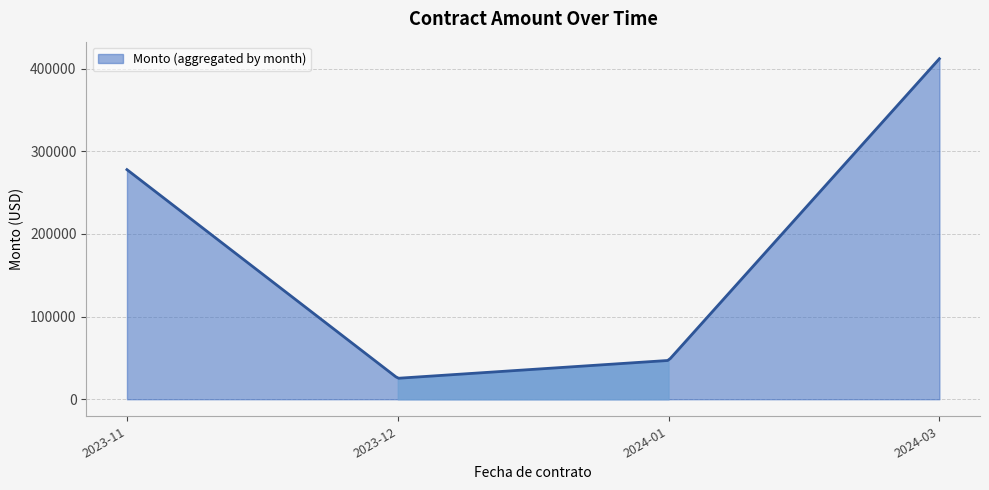

What is the difference between the maximum and minimum values?

386448.6